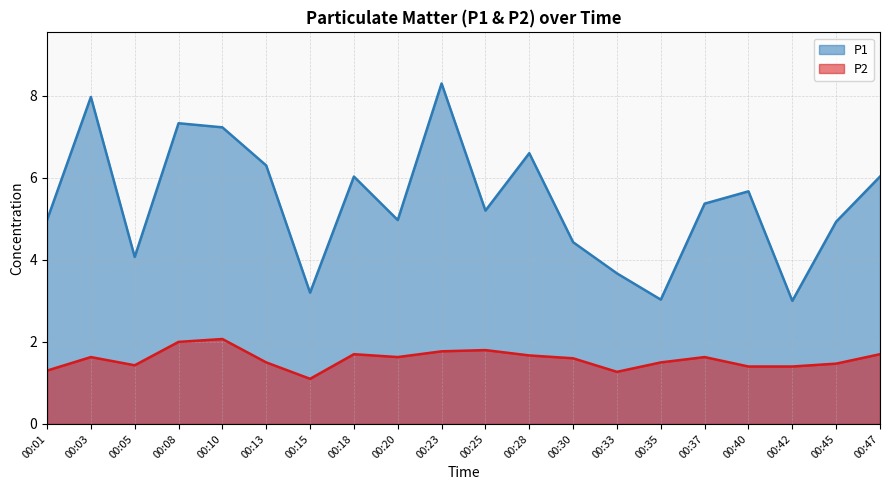

In P2, how many points are higher than both neighbors (excluding endpoints)?

5